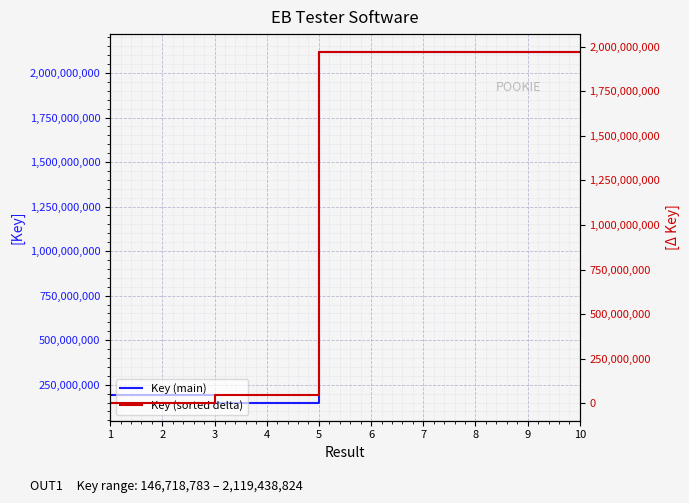

At which category does Key (main) reach its first local peak?

7